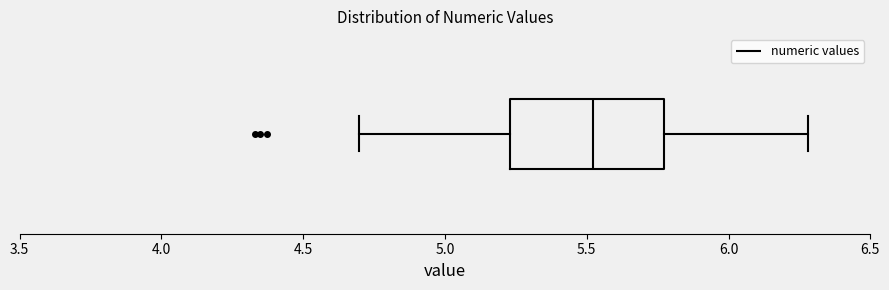

Where is the left edge of the box on the x-axis? The values are not printed on the chart, so give them approximately, as read against the axis.

5.25